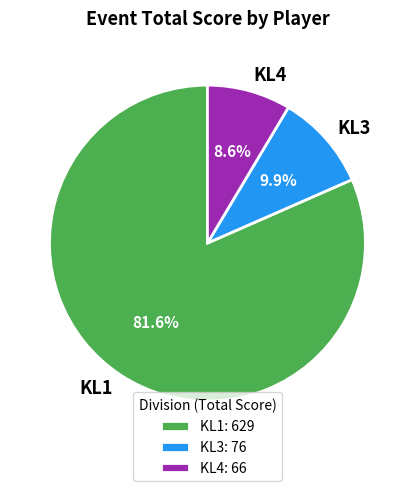

Between KL4 and KL1, which is larger?

KL1